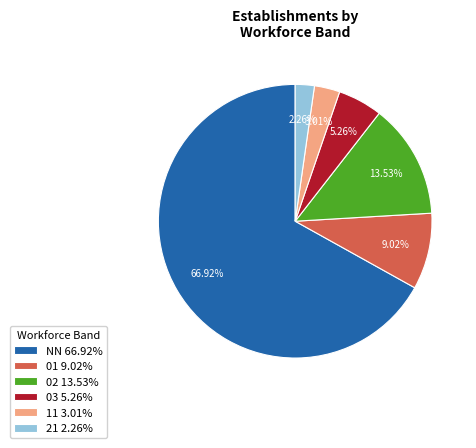

Which category accounts for the majority?

NN